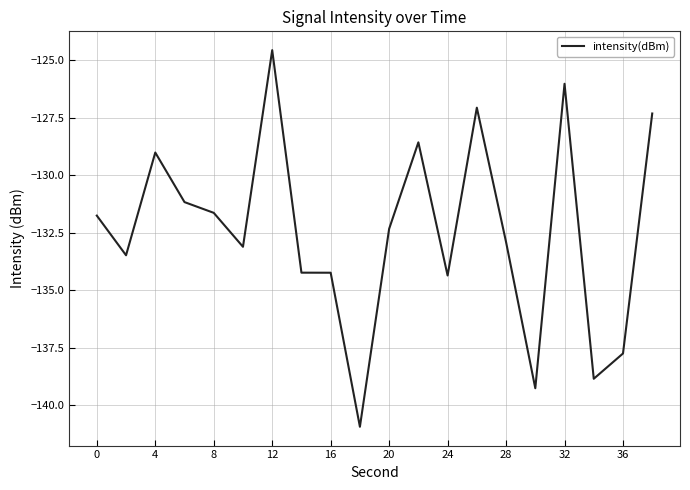

How many values exceed -132?

9